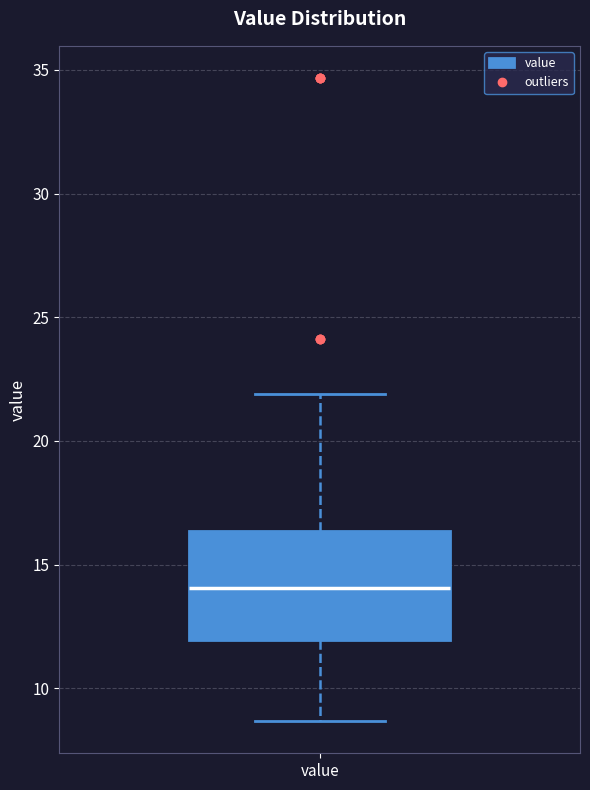

Read this box plot against the y-axis: the position of the median line, the range covered by the box, and the ends of both whiskers. The values are not printed on the chart, so give them approximately, as read against the axis.

median 14.0, box 12.0 to 16.5, whiskers 8.5 to 22.0